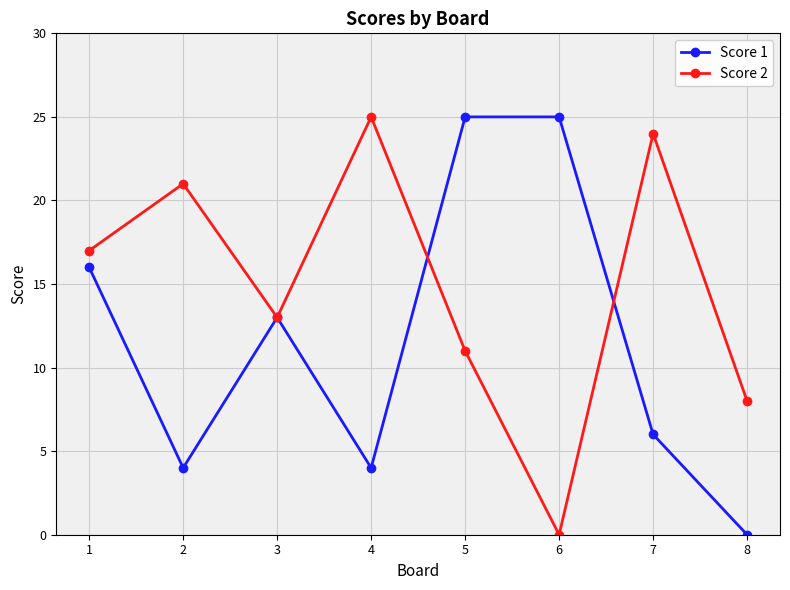

Where does the Score 1 series first go above 13?

1